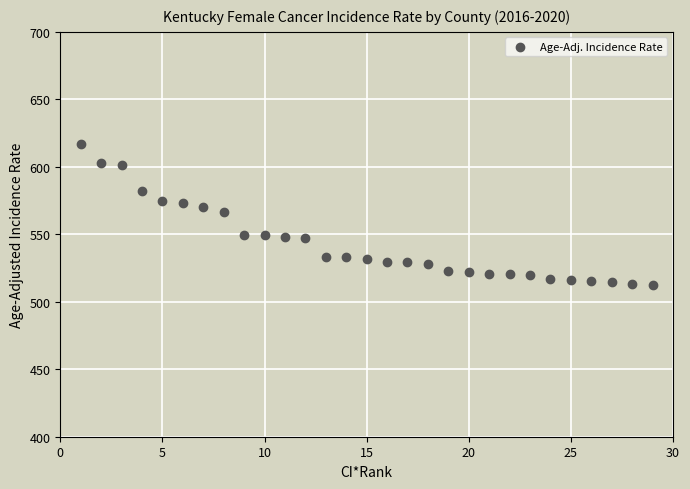

What is the range of Y values (max minus min)?

104.3